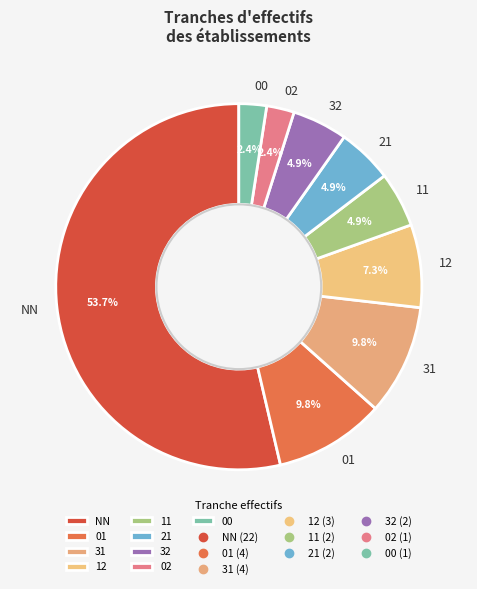

What is the ratio of the value at 11 to the value at 12?

0.7